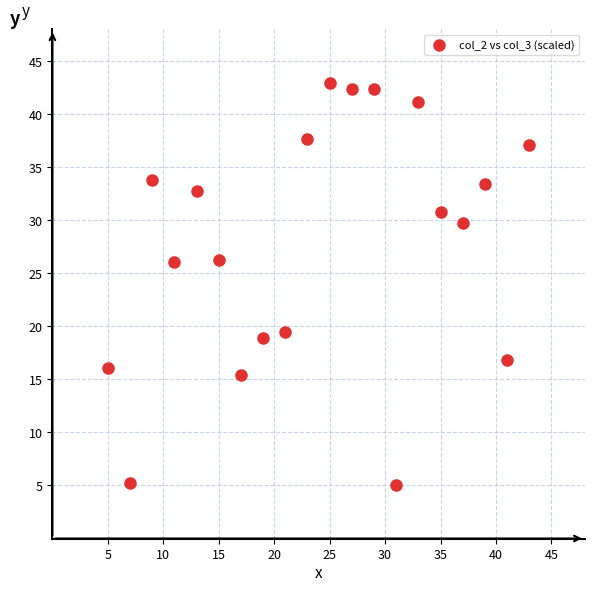

What is the range of Y values (max minus min)?

38.0